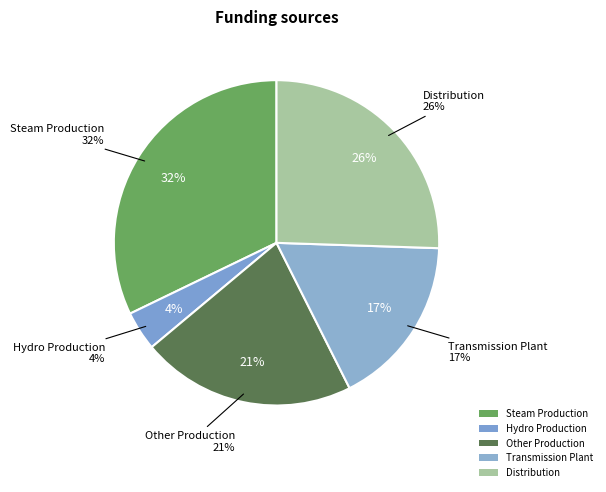

What percentage is the Transmission Plant slice, to the nearest percent?

17%